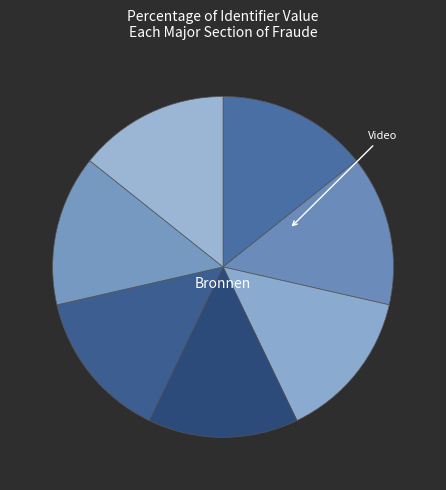

Count the number of slices in the pie.

7